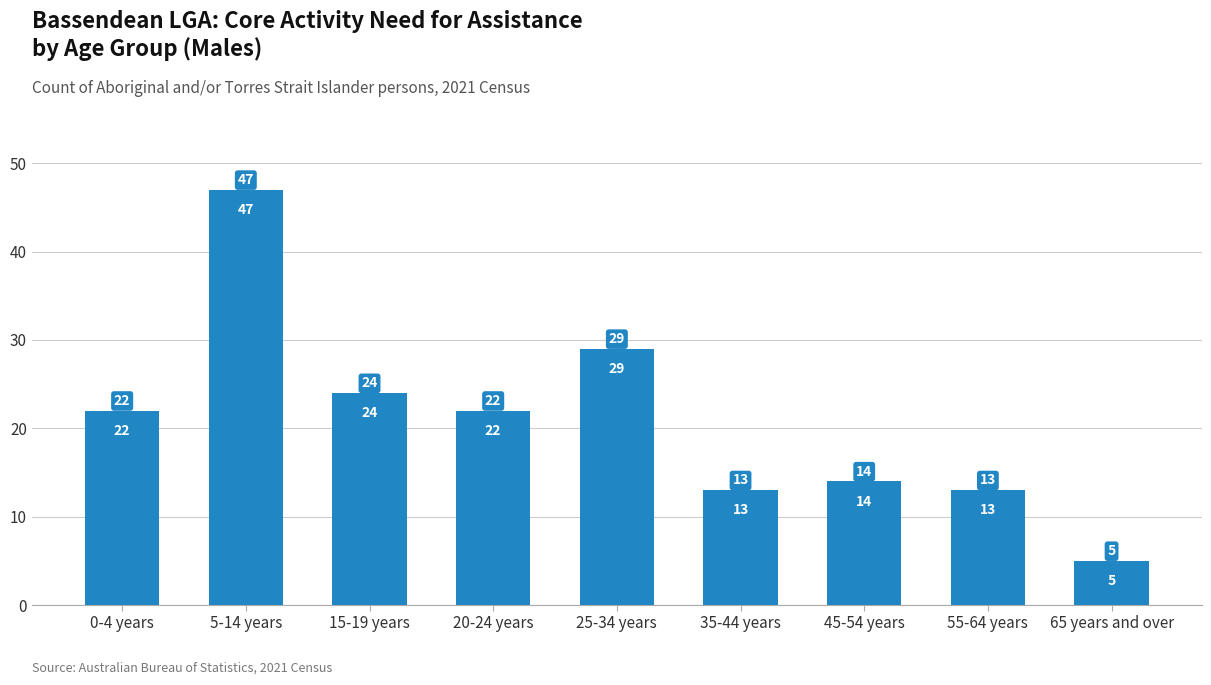

What is the difference between the maximum and minimum values?

42